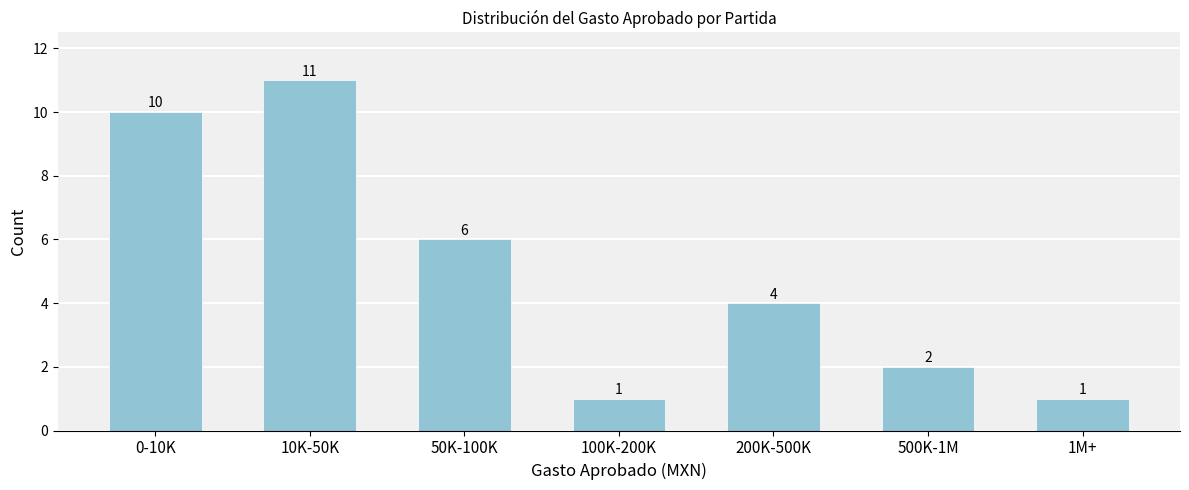

Reading right to left, list all the values displayed in this chart.

1	2	4	1	6	11	10